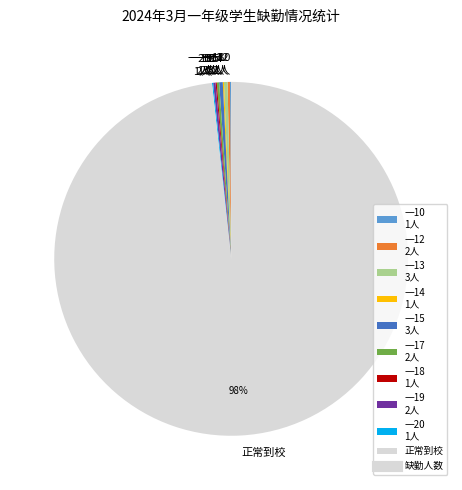

Is it true that 一13 3人 is 6% of the pie?

False